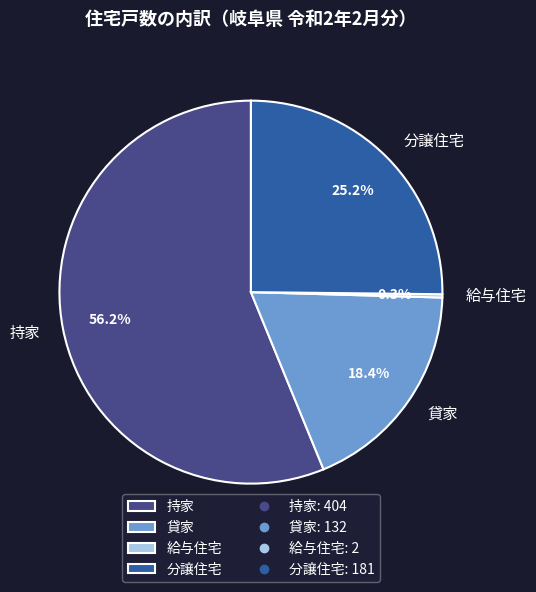

Is it true that 分譲住宅 is 25% of the pie?

True